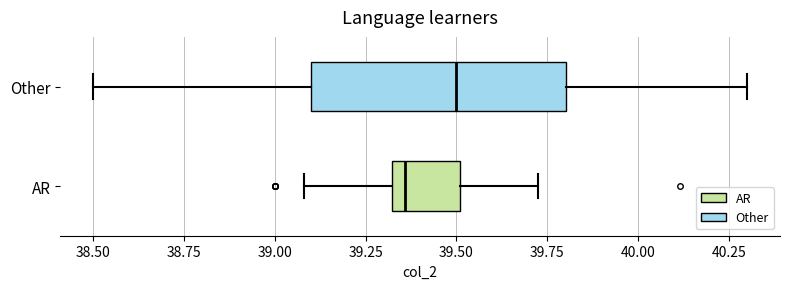

Reading bottom to top, read every box against the x-axis: the position of its median line, the range the box covers, and the ends of its whiskers. The values are not printed on the chart, so give them approximately, as read against the axis.

AR: median 39.35, box 39.30 to 39.50, whiskers 39.10 to 39.75
Other: median 39.50, box 39.10 to 39.80, whiskers 38.50 to 40.30